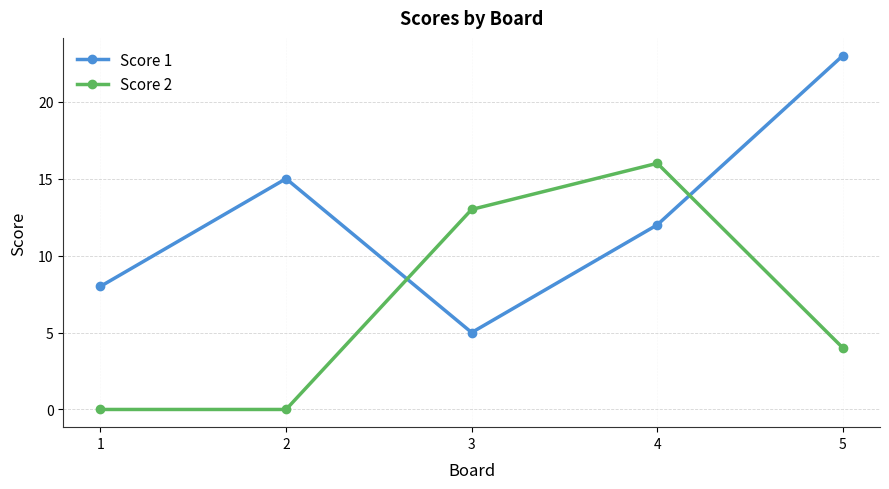

How many data points in Score 1 are less than 12?

2